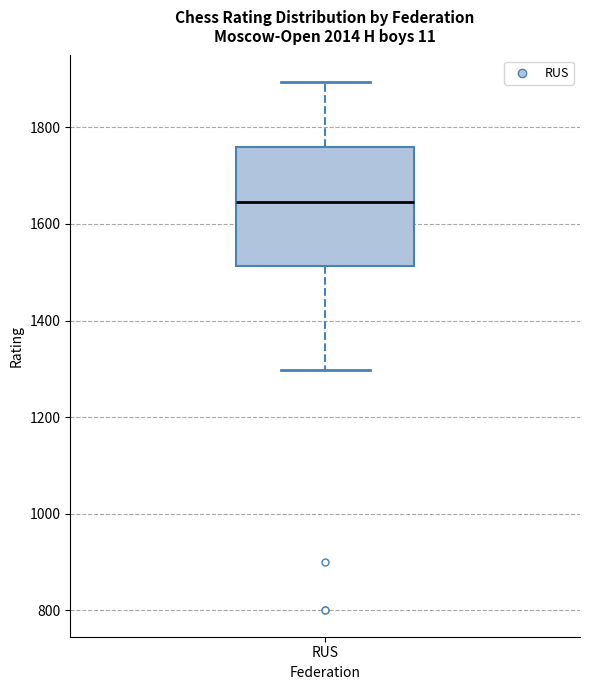

Transcribe this box plot: give where the median line is, the range the box spans, and where the two whiskers end, as read against the y-axis. The values are not printed on the chart, so give them approximately, as read against the axis.

median 1640, box 1520 to 1760, whiskers 1300 to 1900